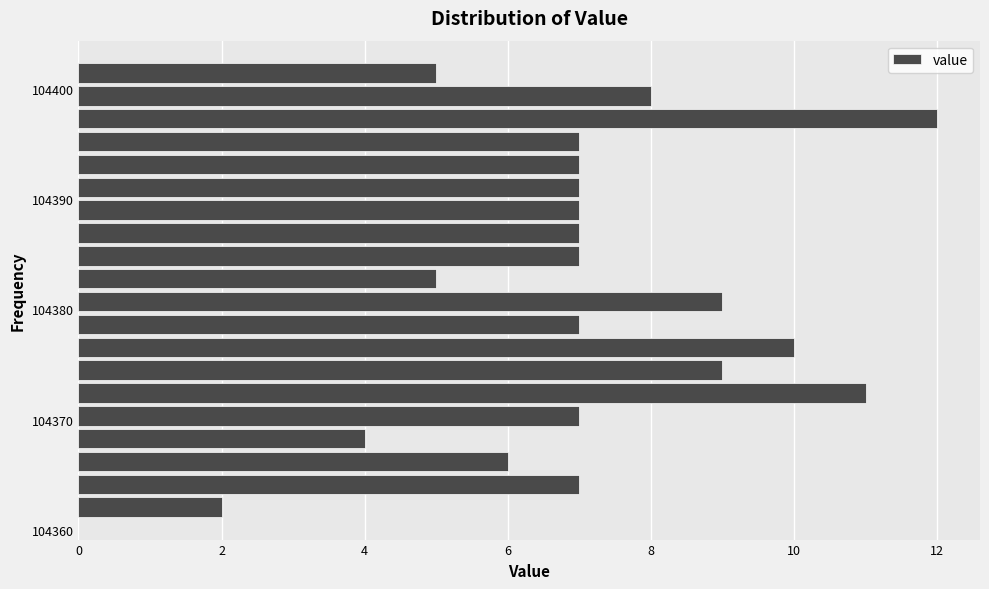

Around what value on the y-axis is the longest bar? Give the approximate position of its centre, as read against the axis.

104397